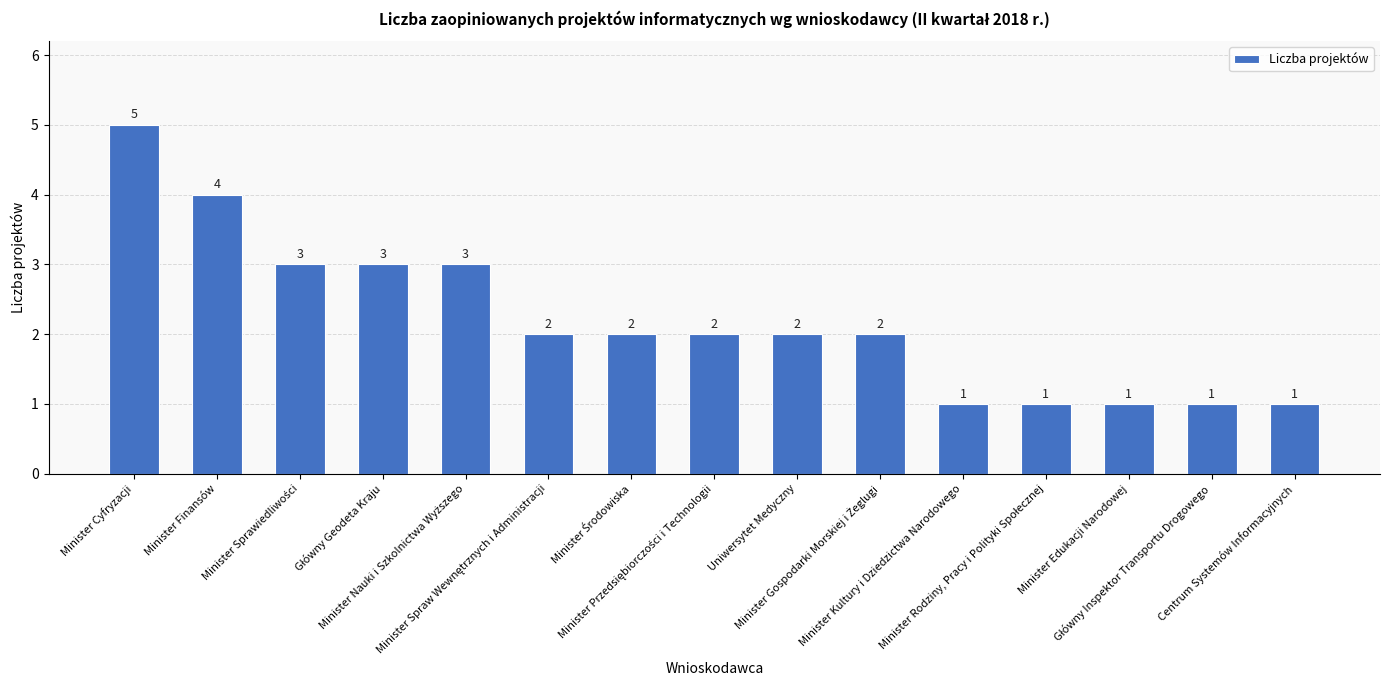

Count the number of data series in this chart.

1